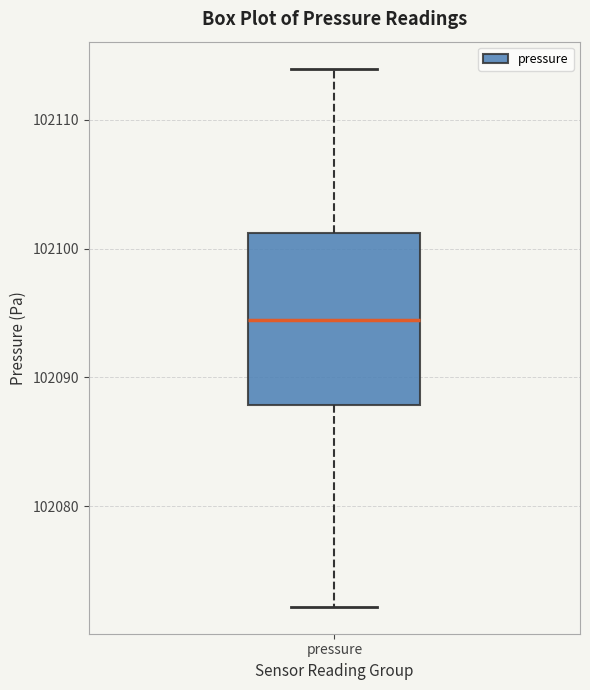

Read this box plot against the y-axis: the position of the median line, the range covered by the box, and the ends of both whiskers. The values are not printed on the chart, so give them approximately, as read against the axis.

median 102094, box 102088 to 102101, whiskers 102072 to 102114